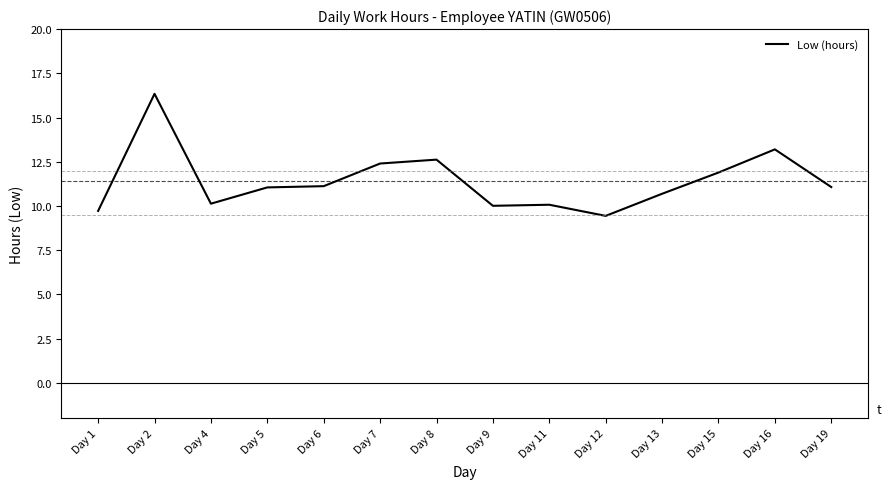

True or false: the data shows 13.2 at Day 16.

True